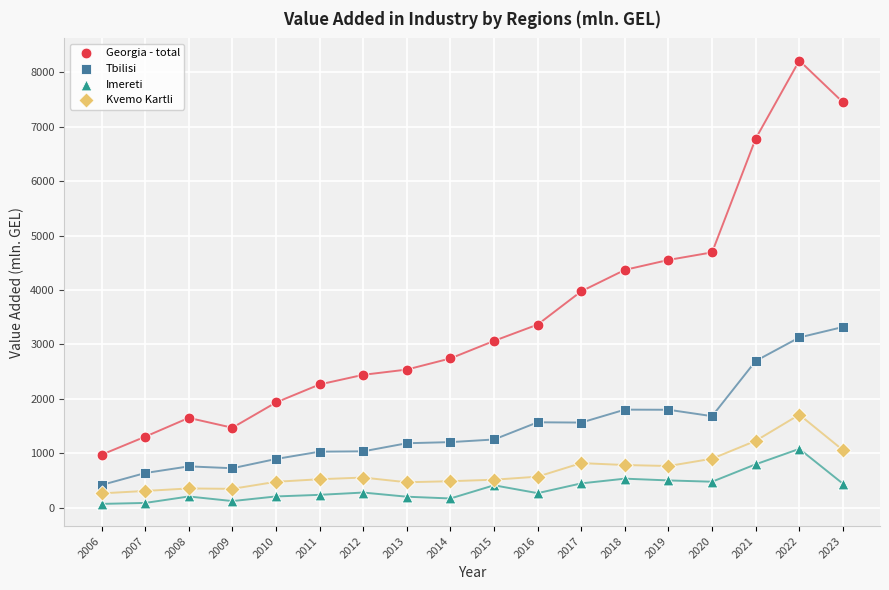

What is the X range (max minus min) for the scatter plot?

17.0